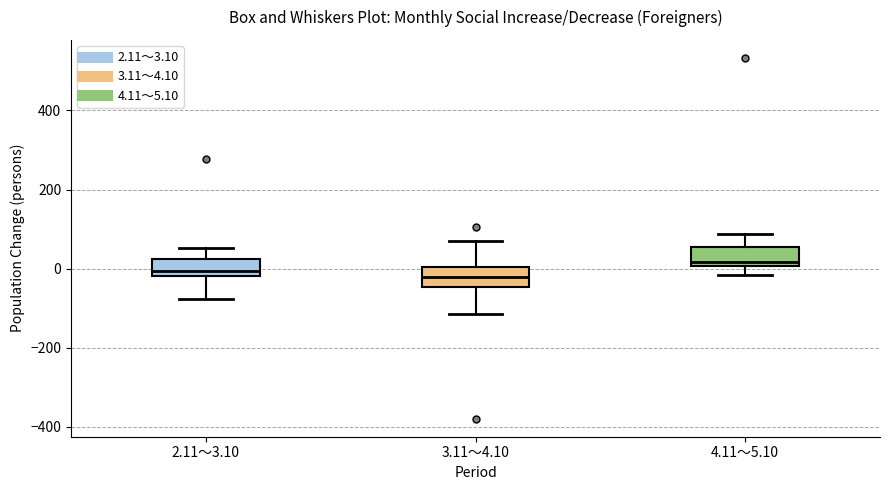

Where is the lower edge of the box for 2.11～3.10 on the y-axis? The values are not printed on the chart, so give them approximately, as read against the axis.

-20